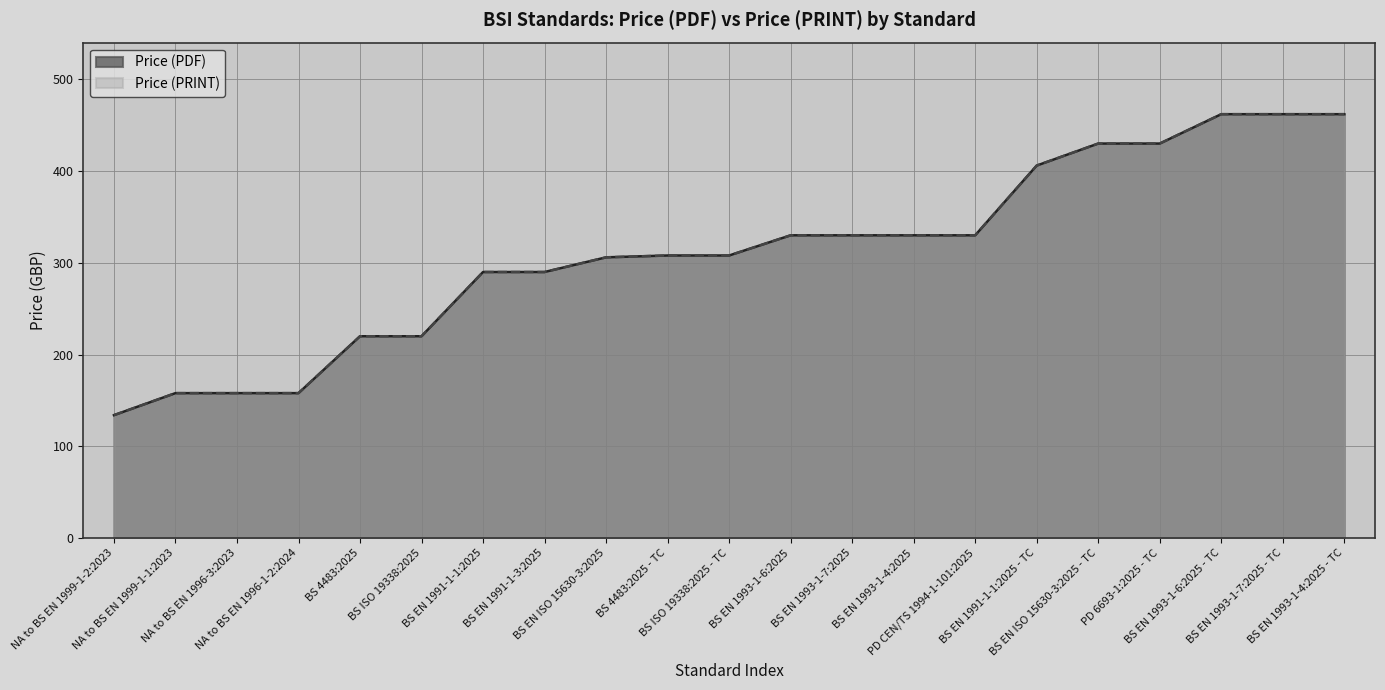

Reading left to right, what are all the values shown in this chart?

Price (PDF): 134	158	158	158	220	220	290	290	306	308	308	330	330	330	330	406	430	430	462	462	462
Price (PRINT): 134	158	158	158	220	220	290	290	306	308	308	330	330	330	330	406	430	430	462	462	462